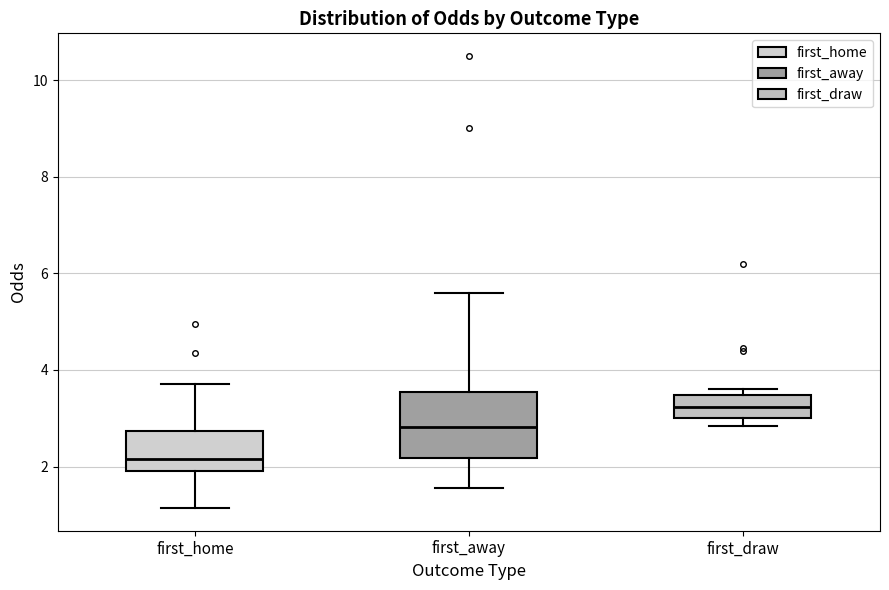

Reading left to right, transcribe this box plot: for each box, give where its median line is, the range the box spans, and where its two whiskers end, as read against the y-axis. The values are not printed on the chart, so give them approximately, as read against the axis.

first_home: median 2.2, box 2.0 to 2.8, whiskers 1.2 to 3.8
first_away: median 2.8, box 2.2 to 3.6, whiskers 1.6 to 5.6
first_draw: median 3.2, box 3.0 to 3.4, whiskers 2.8 to 3.6